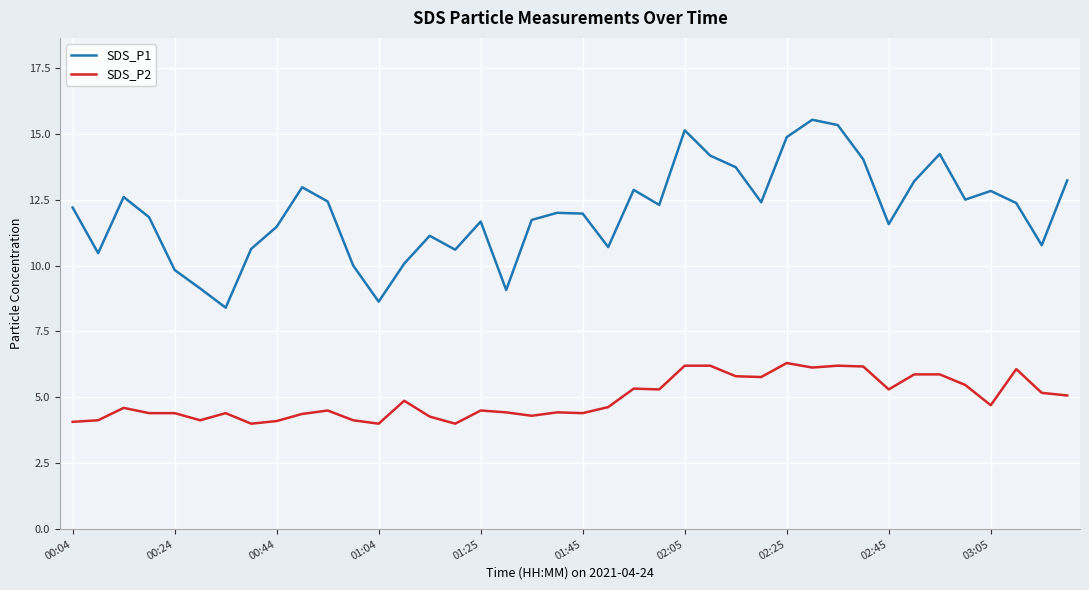

What are all the series names shown in the legend?

SDS_P1, SDS_P2